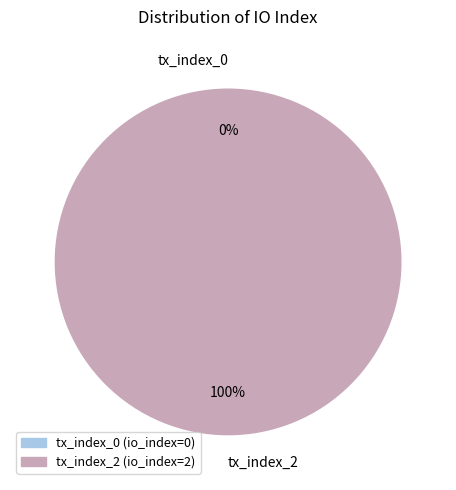

What is the change in value from tx_index_0 to tx_index_2?

+2